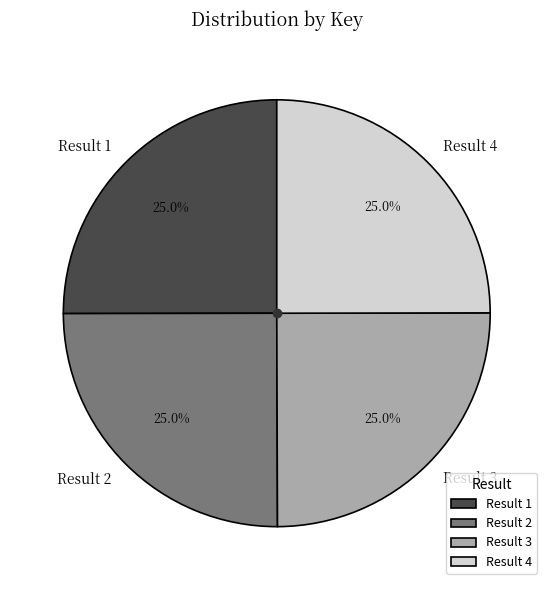

How much of the chart is everything except Result 3?

75.0%